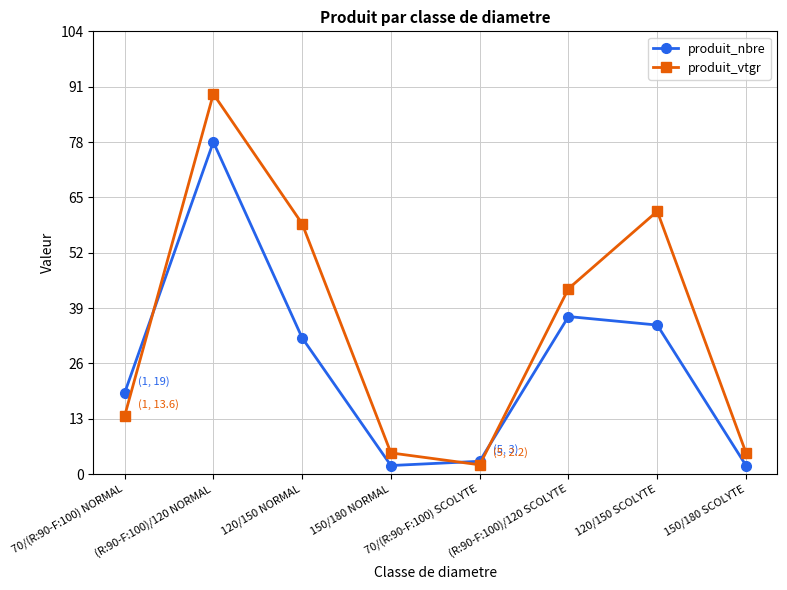

What is the total value across all series at 120/150 SCOLYTE?

96.7